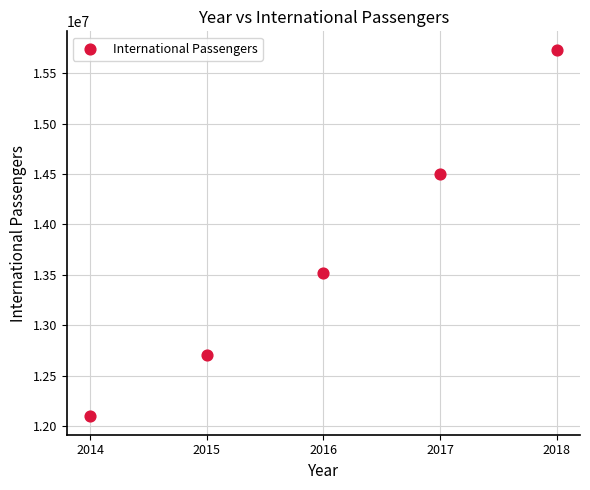

What Y value in the scatter plot is closest to 13915440?

13515299